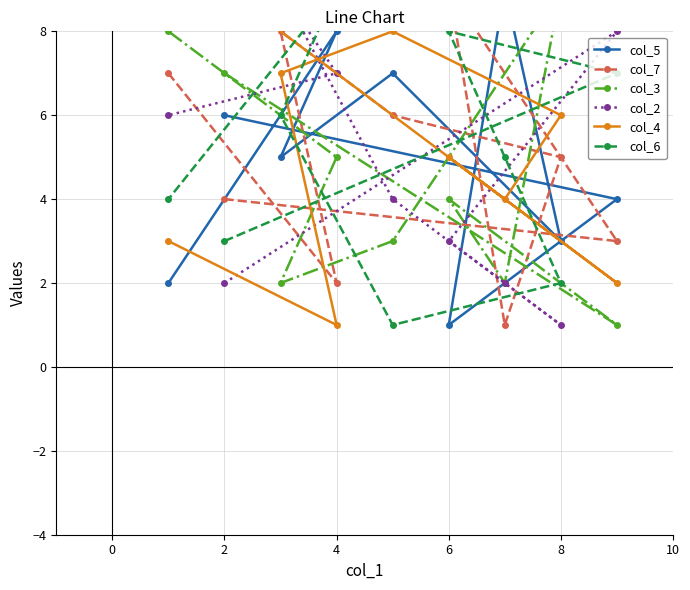

Between −2 and 8, which series saw the biggest shift?

col_4